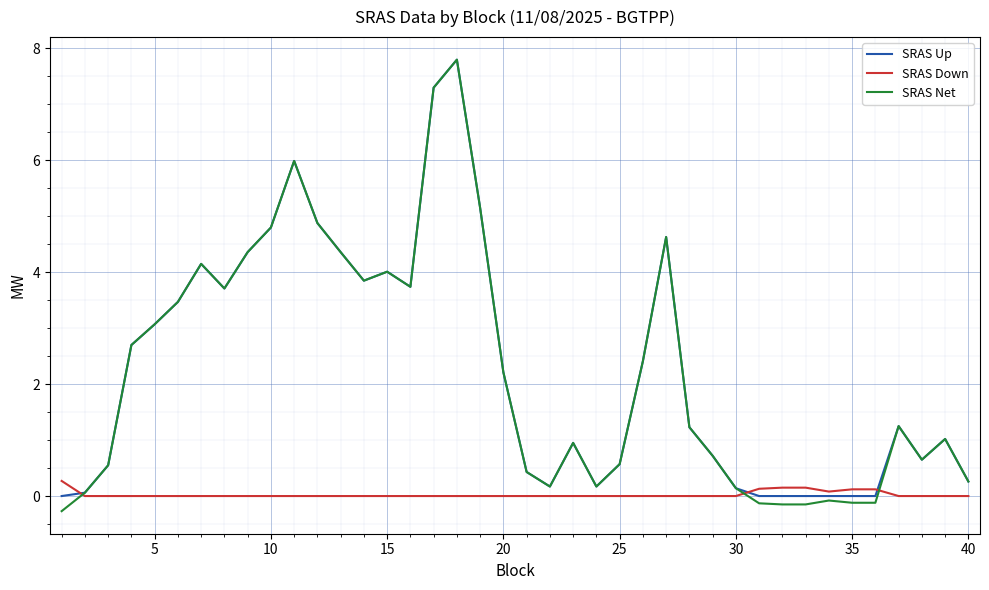

Which series has the largest range (max minus min)?

SRAS Net